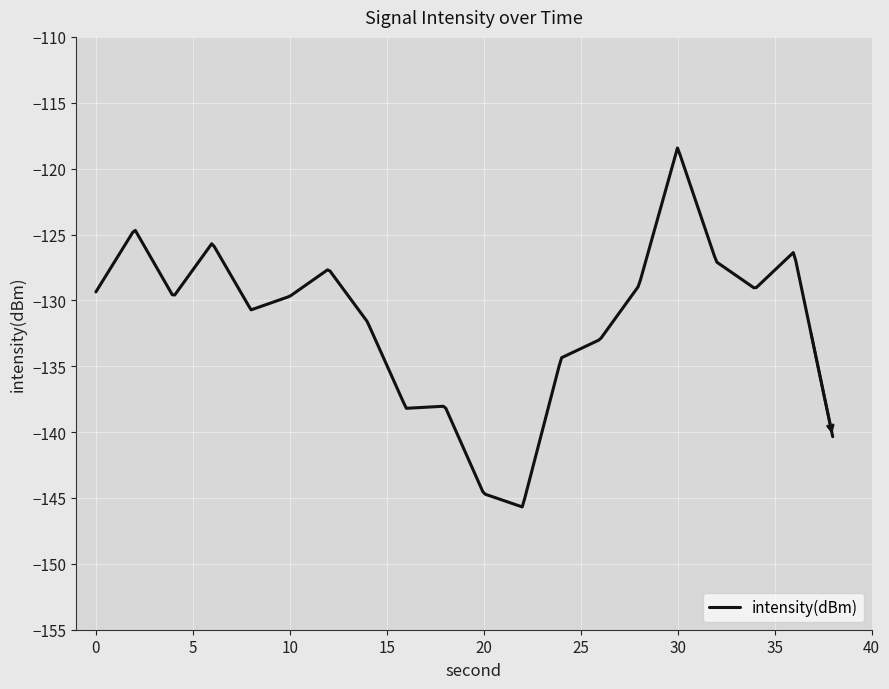

What is the smallest value displayed?

-145.7